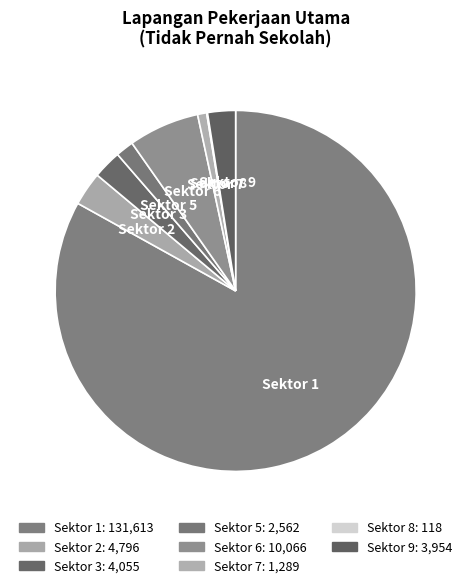

Count the number of slices in the pie.

9